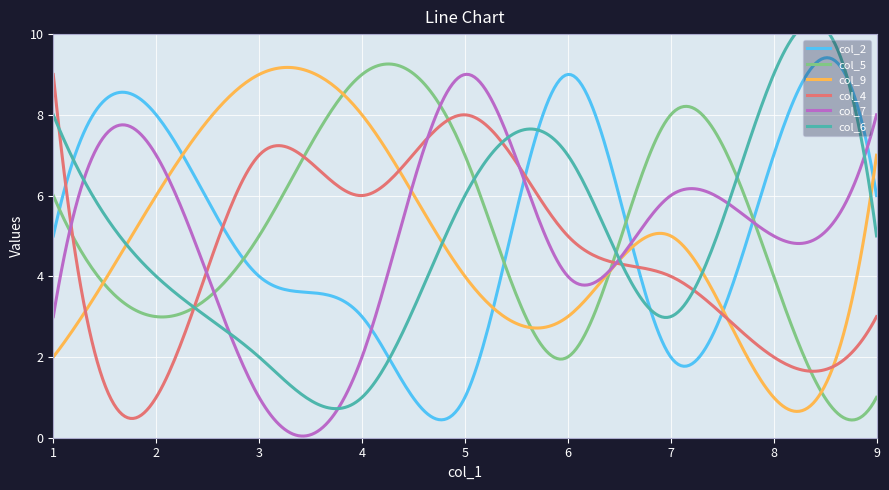

Count the number of data series in this chart.

6